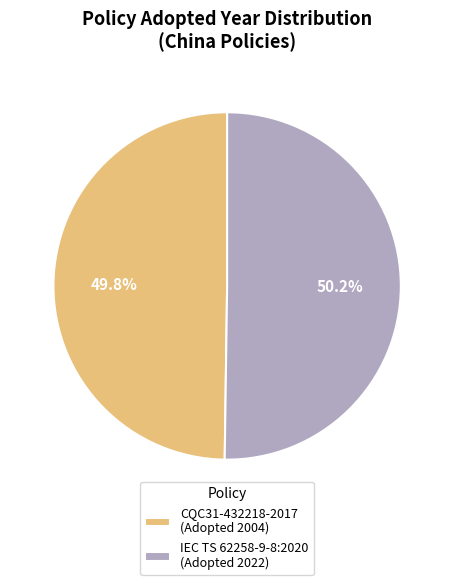

Does any single category account for the majority?

Yes